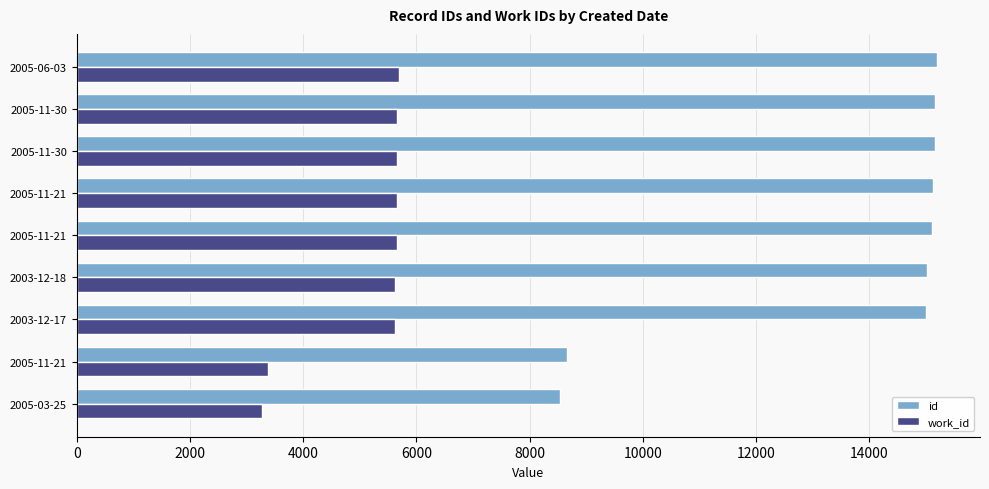

What are all the series names shown in the legend?

id, work_id